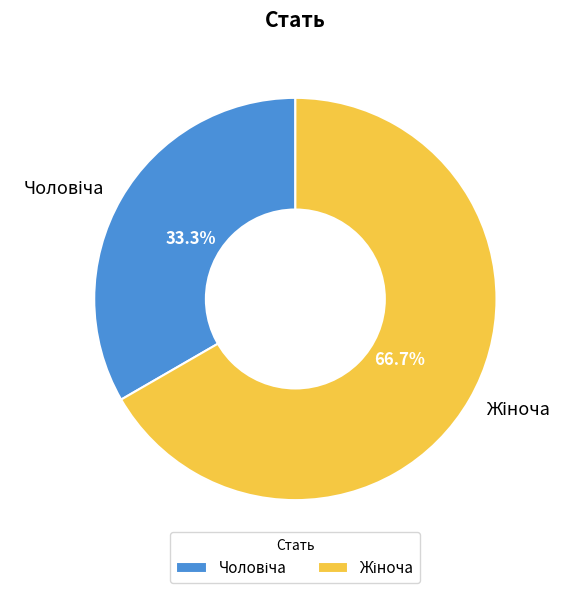

Is there any slice that represents more than half of the pie?

Yes